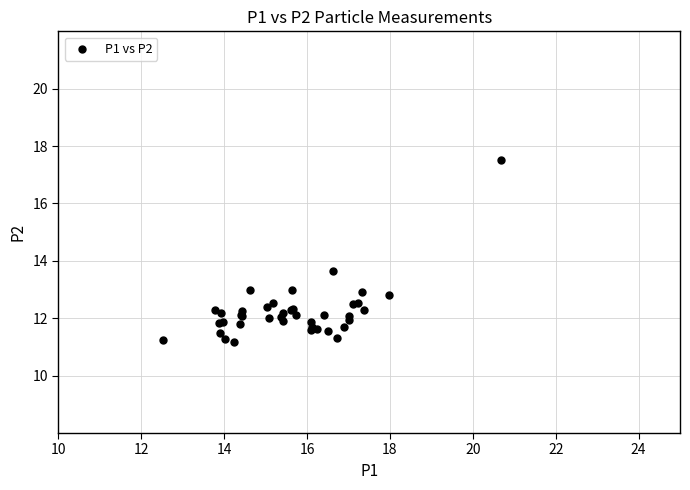

What Y value in the scatter plot is closest to 14?

13.6